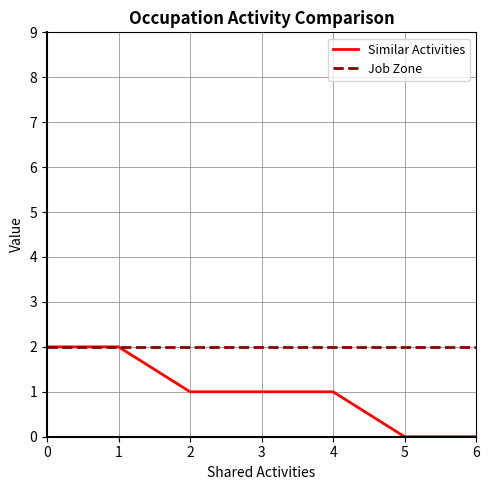

The value of Job Zone at 5 is 1. True or false?

False